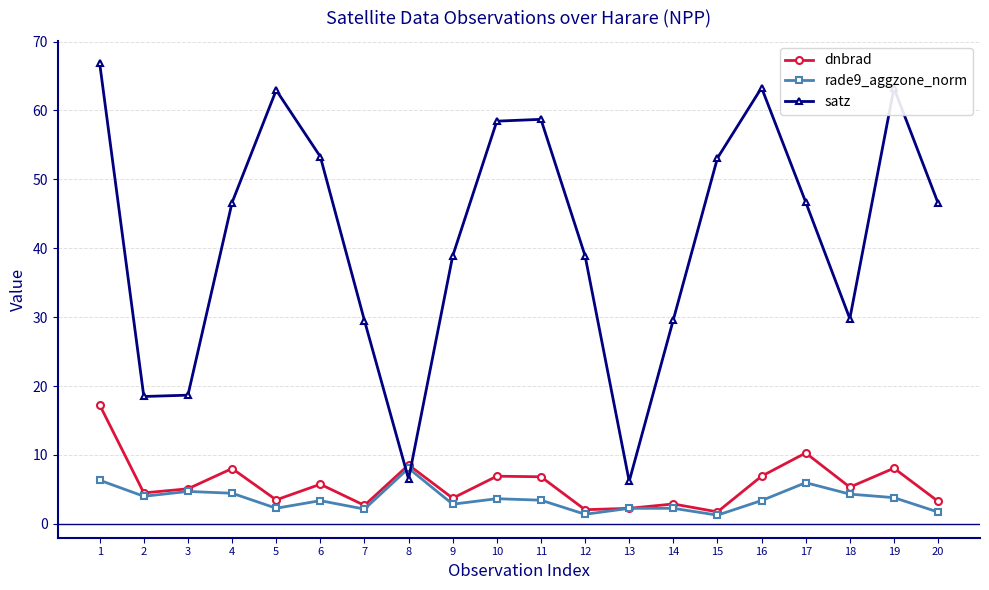

What is the lowest value of the dnbrad series?

1.7